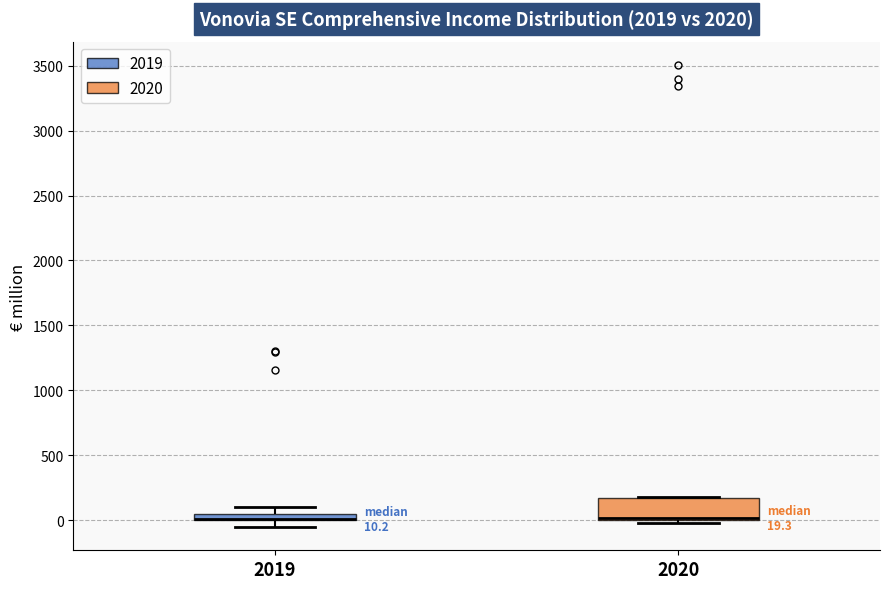

Comparing the boxes themselves (not the whiskers), which one is the tallest?

2020